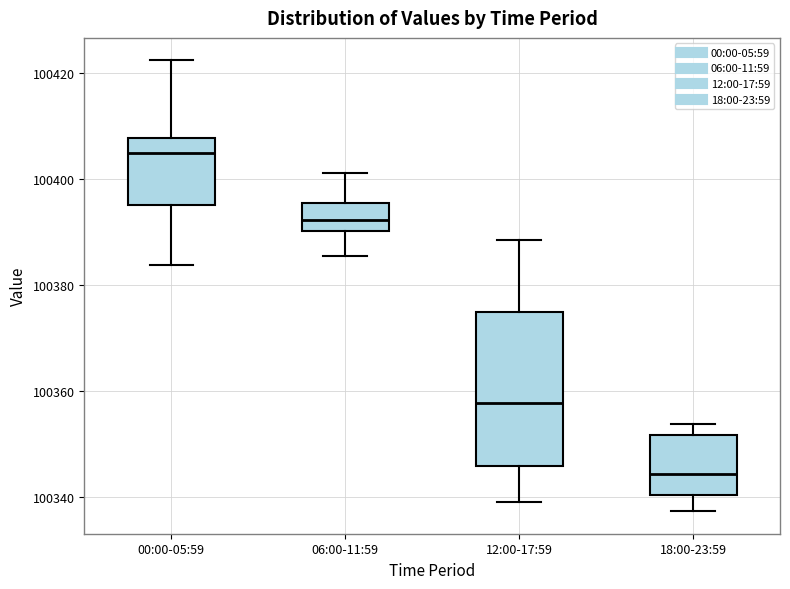

Reading left to right, transcribe this box plot: for each box, give where its median line is, the range the box spans, and where its two whiskers end, as read against the y-axis. The values are not printed on the chart, so give them approximately, as read against the axis.

00:00-05:59: median 100404, box 100396 to 100408, whiskers 100384 to 100422
06:00-11:59: median 100392, box 100390 to 100396, whiskers 100386 to 100402
12:00-17:59: median 100358, box 100346 to 100374, whiskers 100338 to 100388
18:00-23:59: median 100344, box 100340 to 100352, whiskers 100338 to 100354